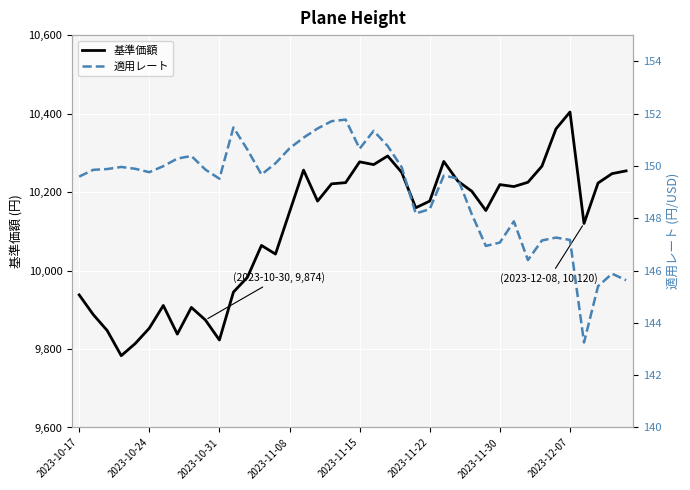

What is the lowest value of the 基準価額 series?

9783